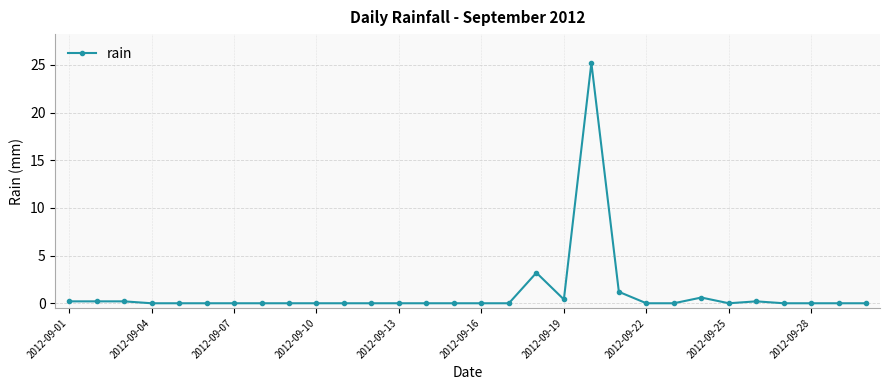

True or false: there are more than 2 points higher than both neighbors.

True